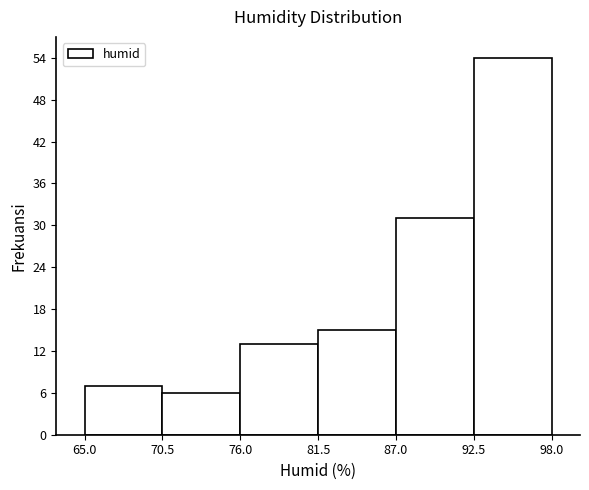

What is the height of the bar covering 81.5 to 87.0 on the x-axis? The values are not printed on the chart, so give them approximately, as read against the axis.

15